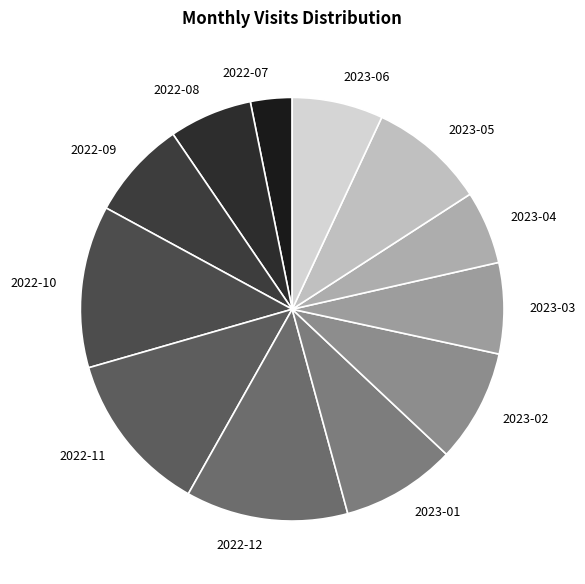

Is there a majority slice in this chart?

No